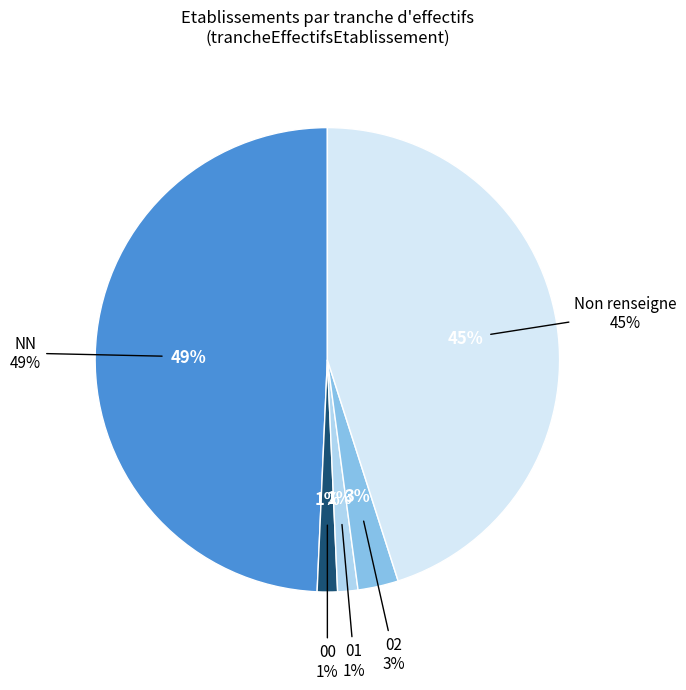

How many segments does this pie chart have?

5